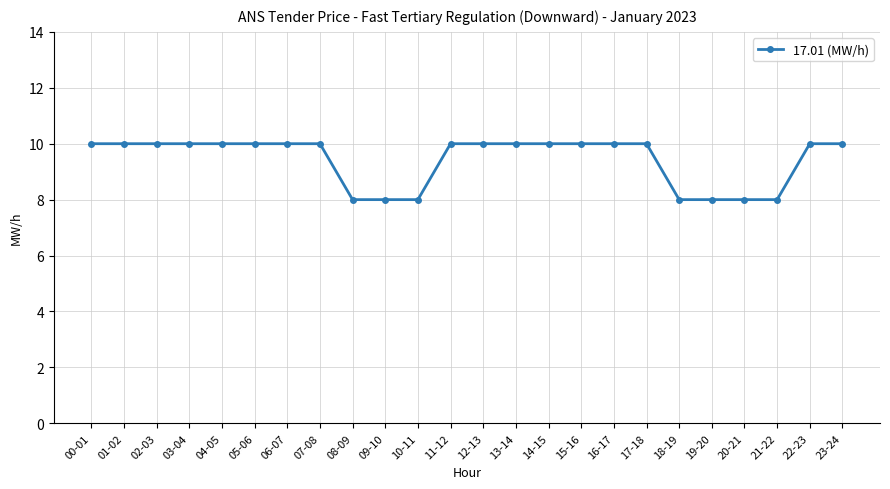

Count the number of categories in the chart.

24